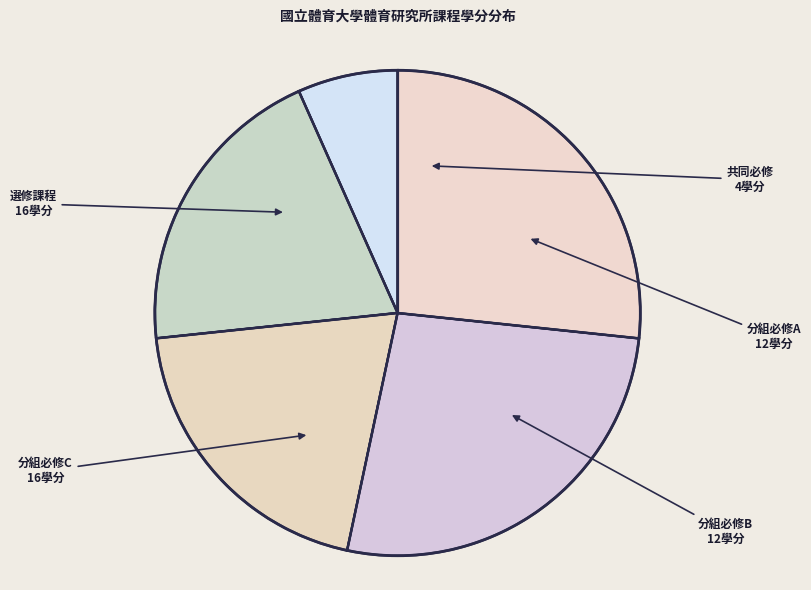

How many slices are in this pie chart?

5